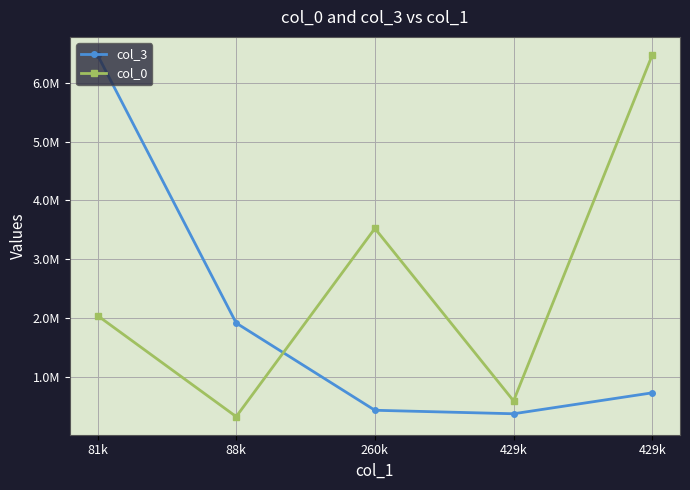

What value does the col_0 series have at 429k?

6472570.2